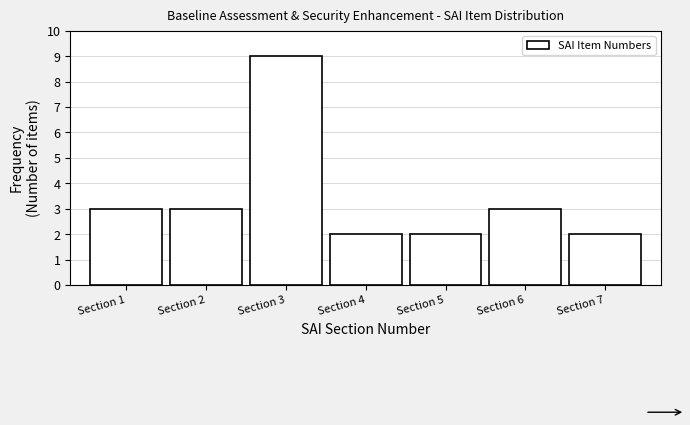

Reading right to left, list all the values displayed in this chart.

Section 7=2	Section 6=3	Section 5=2	Section 4=2	Section 3=9	Section 2=3	Section 1=3